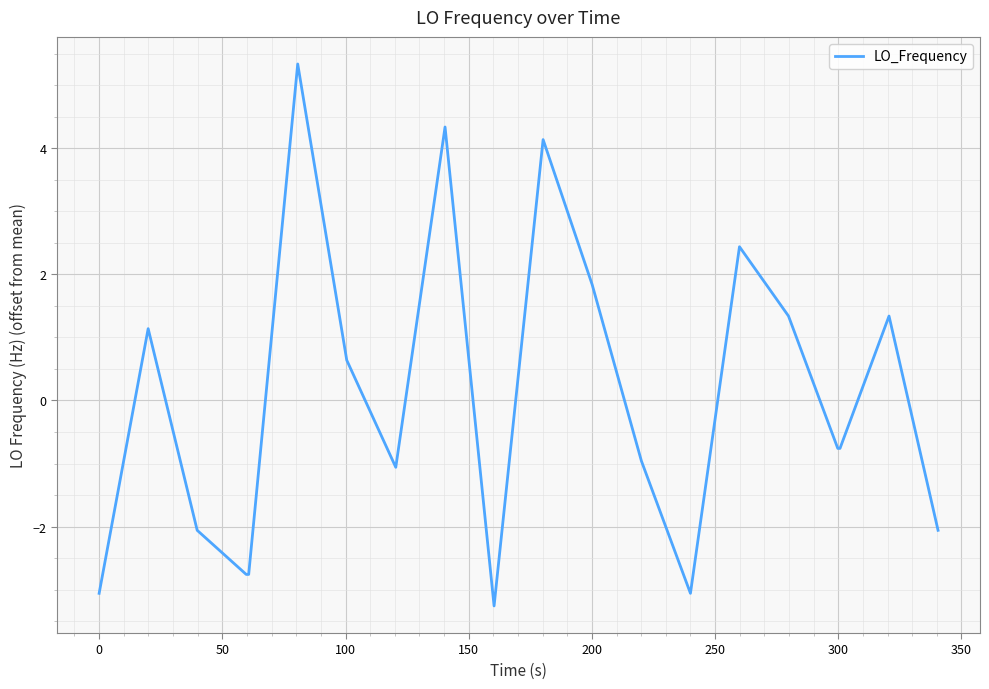

What is the maximum value shown in the chart?

5.3